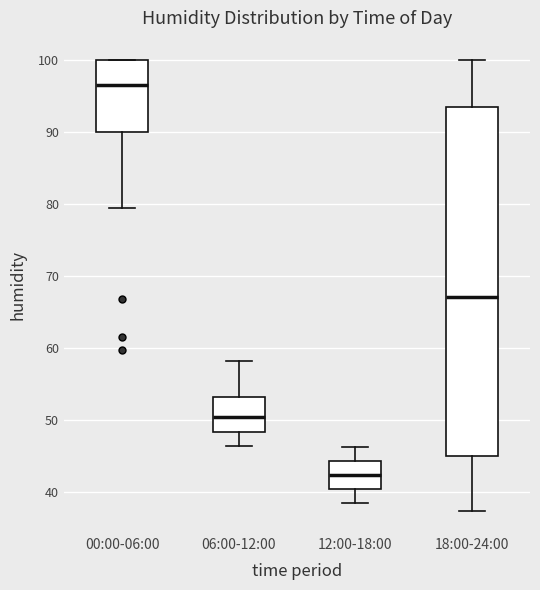

Reading left to right, read every box against the y-axis: the position of its median line, the range the box covers, and the ends of its whiskers. The values are not printed on the chart, so give them approximately, as read against the axis.

00:00-06:00: median 97, box 90 to 100, whiskers 80 to 100
06:00-12:00: median 50, box 48 to 53, whiskers 47 to 58
12:00-18:00: median 42, box 40 to 44, whiskers 39 to 46
18:00-24:00: median 67, box 45 to 93, whiskers 38 to 100